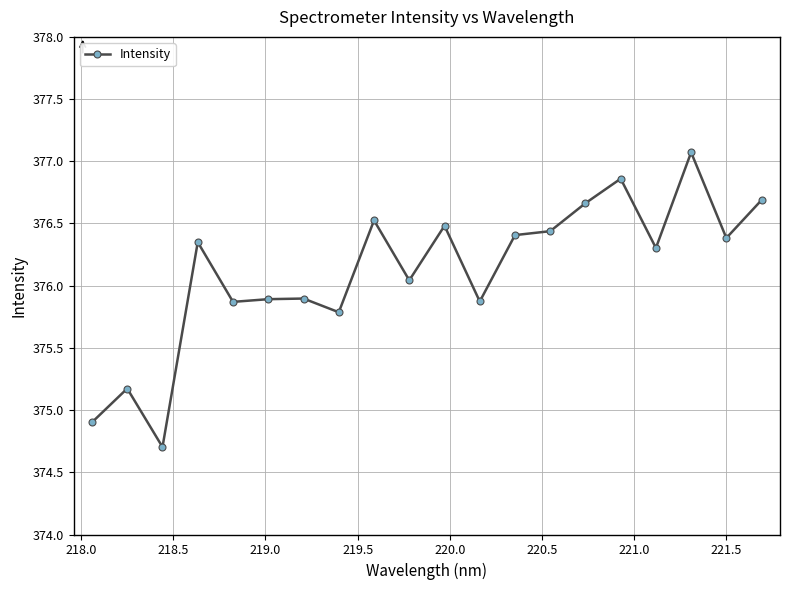

What is the value of the 2nd point from the left?

375.2